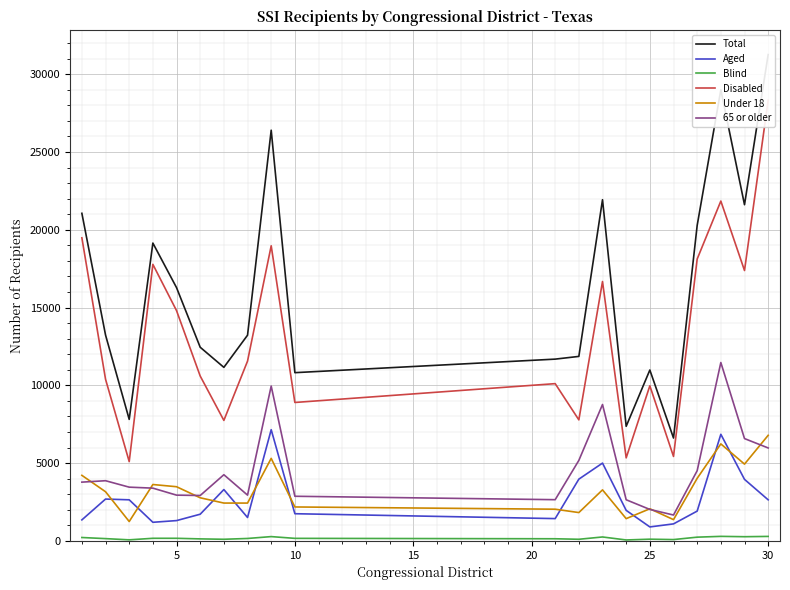

What is the minimum value for Aged?

901